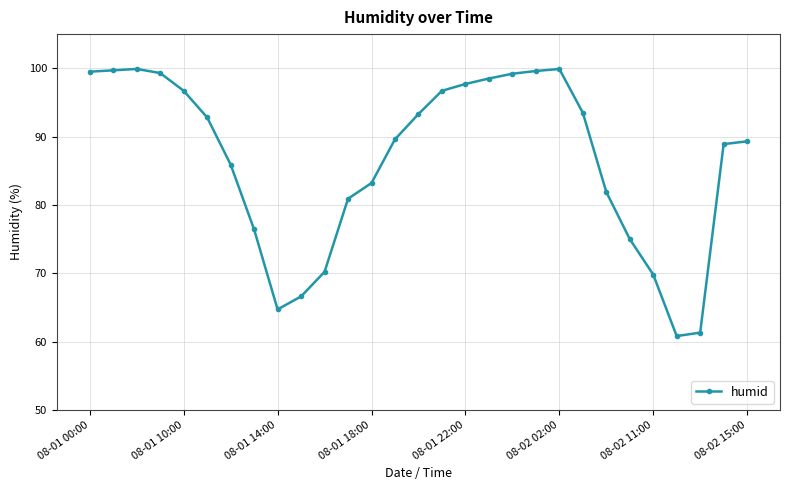

What is the value of the 6th point from the left?

92.8